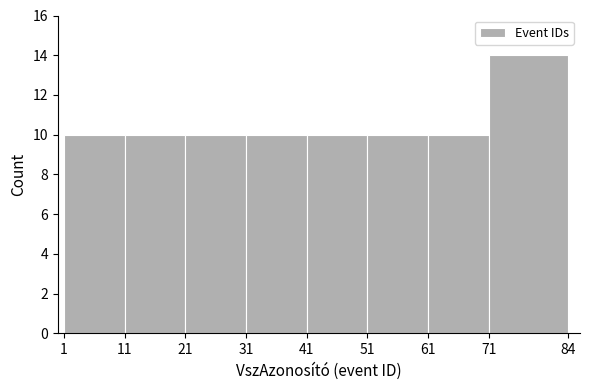

What is the height of the bar covering 71 to 84 on the x-axis? The values are not printed on the chart, so give them approximately, as read against the axis.

14